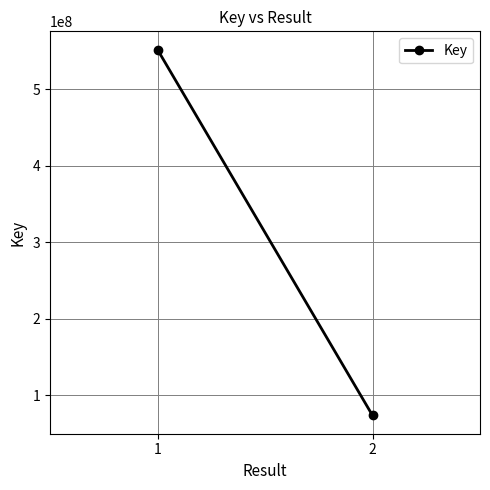

What is the difference between the maximum and minimum values?

478522820